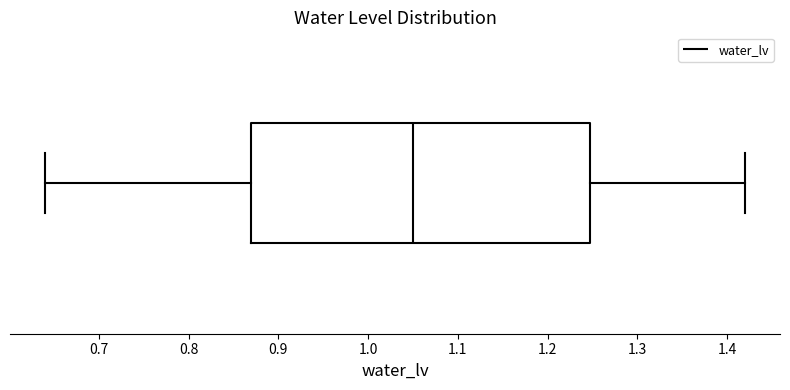

Where does the left whisker of the box end on the x-axis? The values are not printed on the chart, so give them approximately, as read against the axis.

0.64